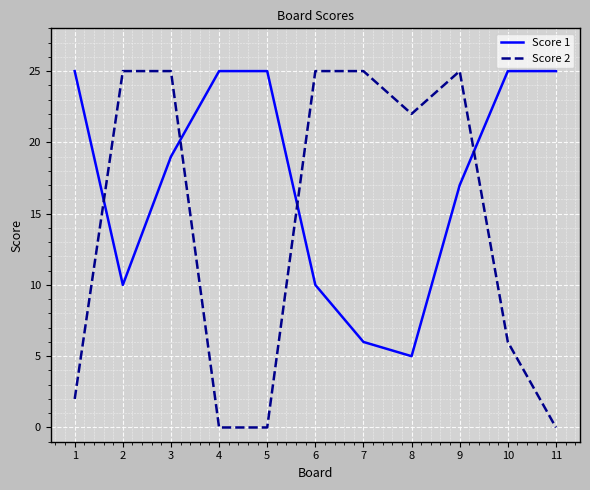

What are all the series names shown in the legend?

Score 1, Score 2